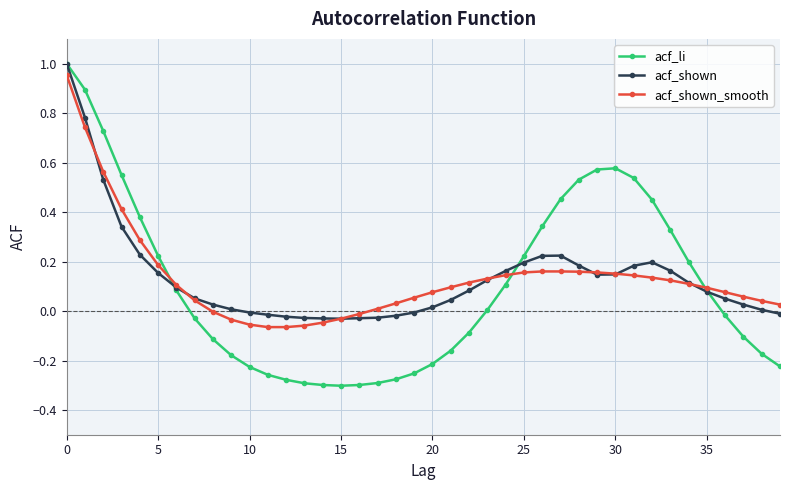

How many lines are shown in the chart?

3